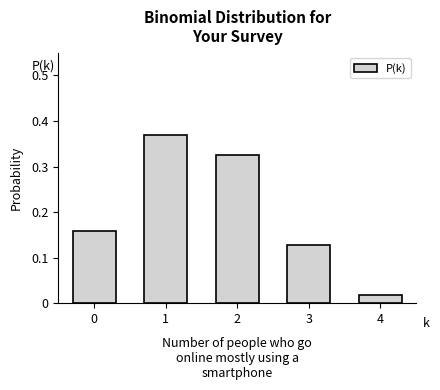

At which category does the chart reach its minimum across all series?

4